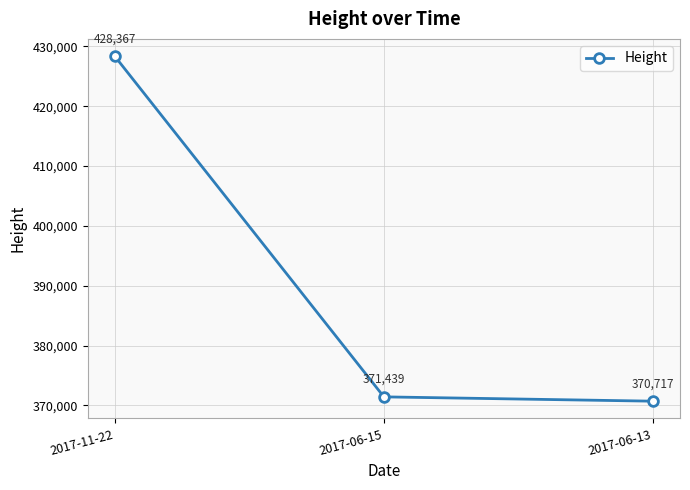

What is the label of the 2nd point from the left?

2017-06-15